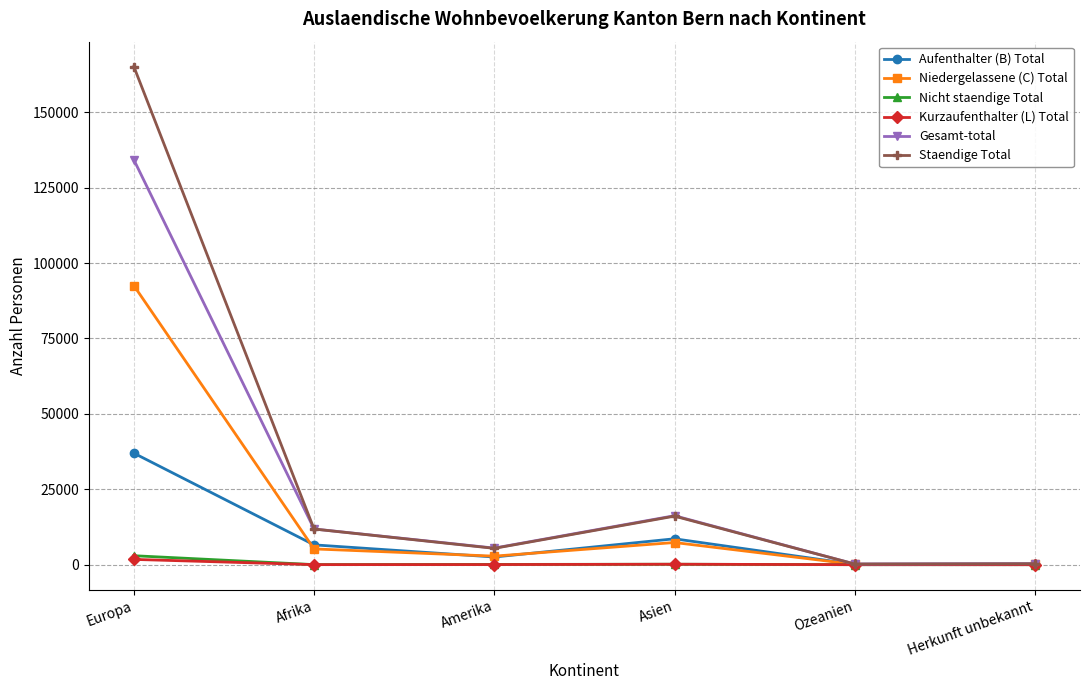

True or false: Nicht staendige Total has a value of 0 at Herkunft unbekannt.

True